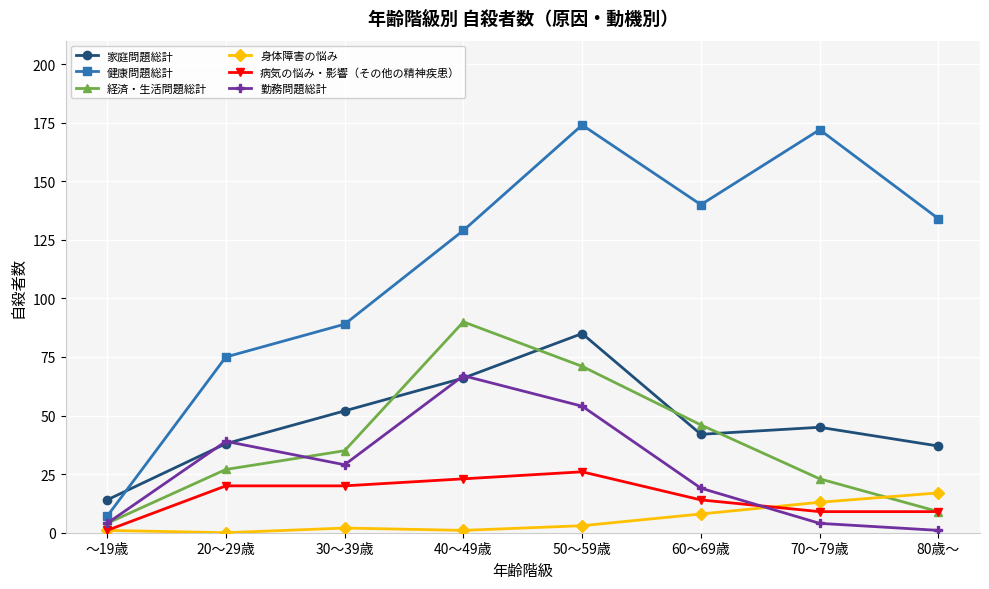

Reading left to right, what are all the values shown in this chart?

家庭問題総計: 14	38	52	66	85	42	45	37
健康問題総計: 7	75	89	129	174	140	172	134
経済・生活問題総計: 4	27	35	90	71	46	23	9
身体障害の悩み: 1	0	2	1	3	8	13	17
病気の悩み・影響（その他の精神疾患）: 1	20	20	23	26	14	9	9
勤務問題総計: 4	39	29	67	54	19	4	1